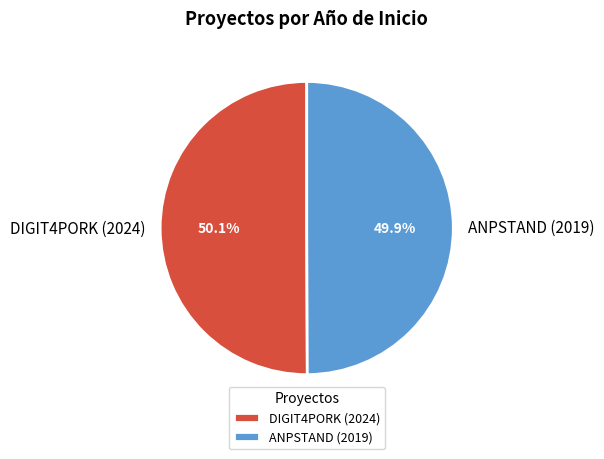

Does any single category account for the majority?

Yes